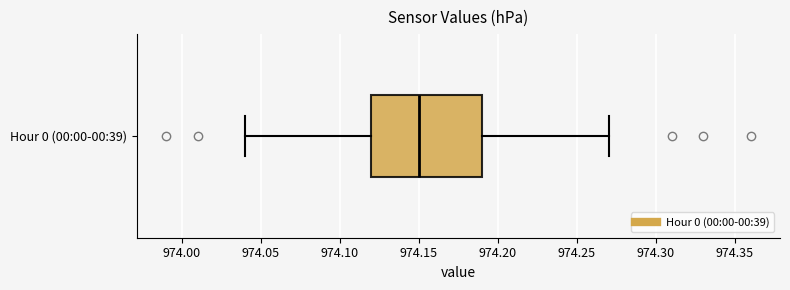

Read this box plot against the x-axis: the position of the median line, the range covered by the box, and the ends of both whiskers. The values are not printed on the chart, so give them approximately, as read against the axis.

median 974.15, box 974.12 to 974.19, whiskers 974.04 to 974.27